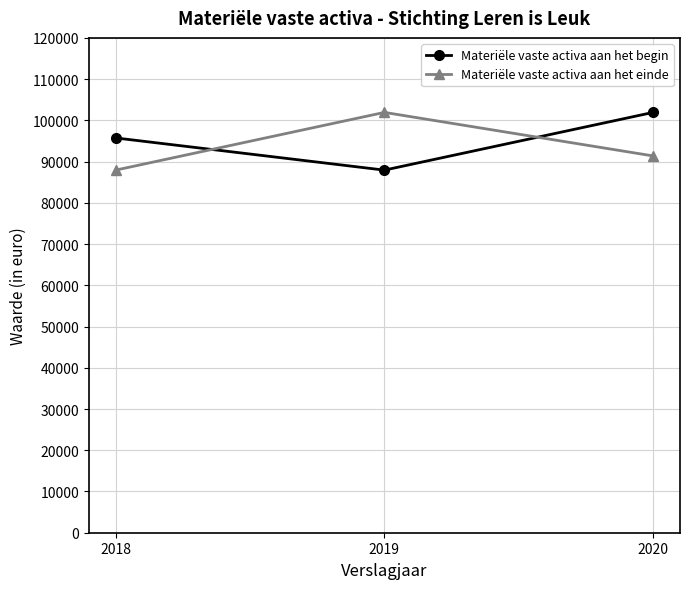

Count the number of categories in the chart.

3